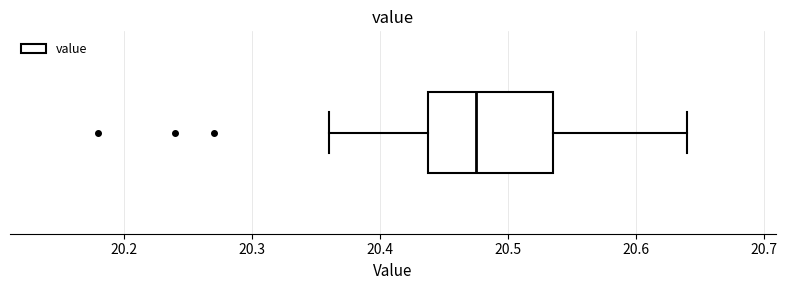

Where is the left edge of the box on the x-axis? The values are not printed on the chart, so give them approximately, as read against the axis.

20.44